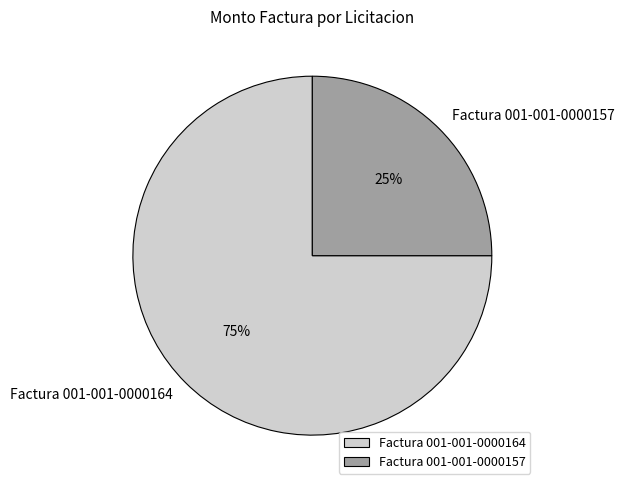

To the nearest percent, what is the average slice percentage?

50%